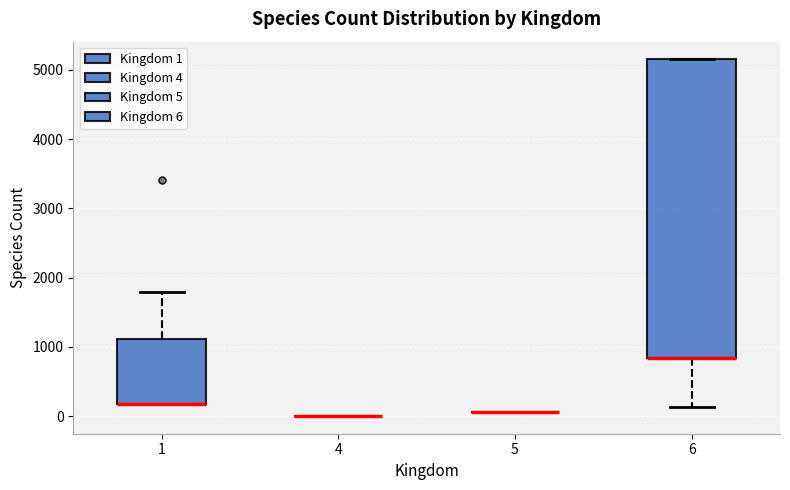

Comparing the boxes themselves (not the whiskers), which one is the tallest?

6